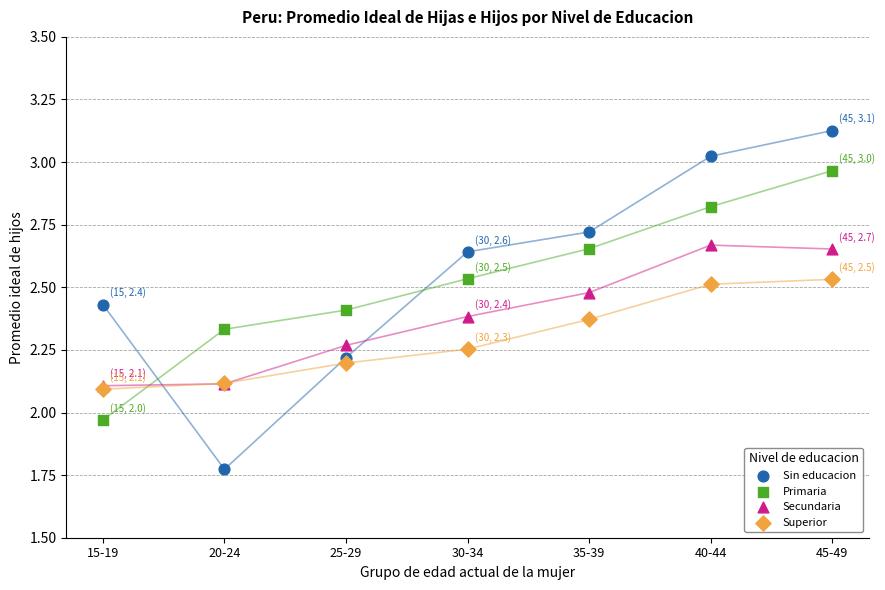

In the Sin educacion series, what Y value is closest to 2?

2.2